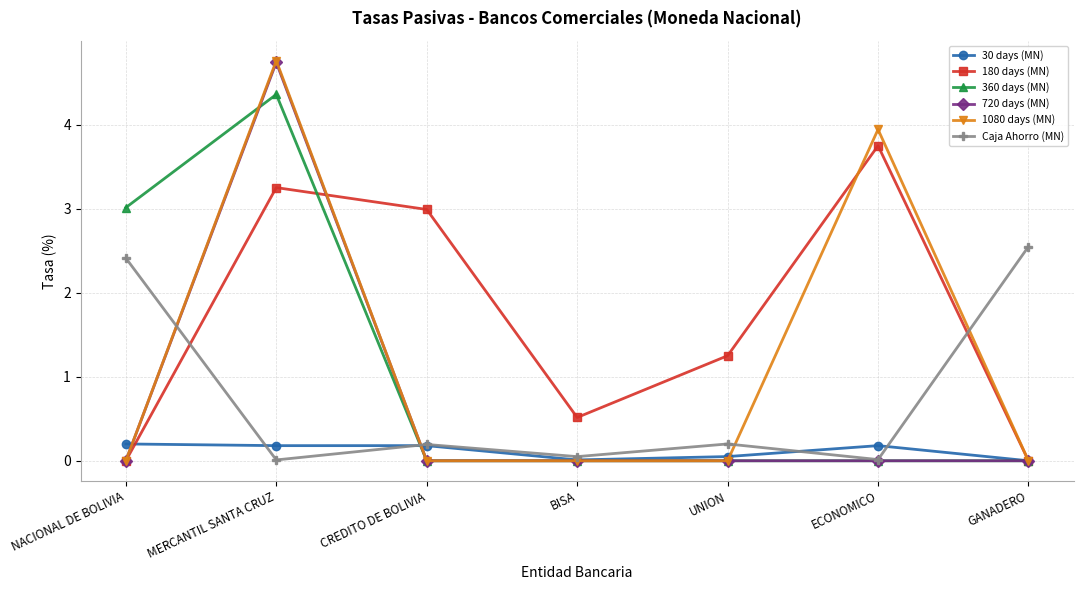

In 720 days (MN), how many points are higher than both neighbors (excluding endpoints)?

1